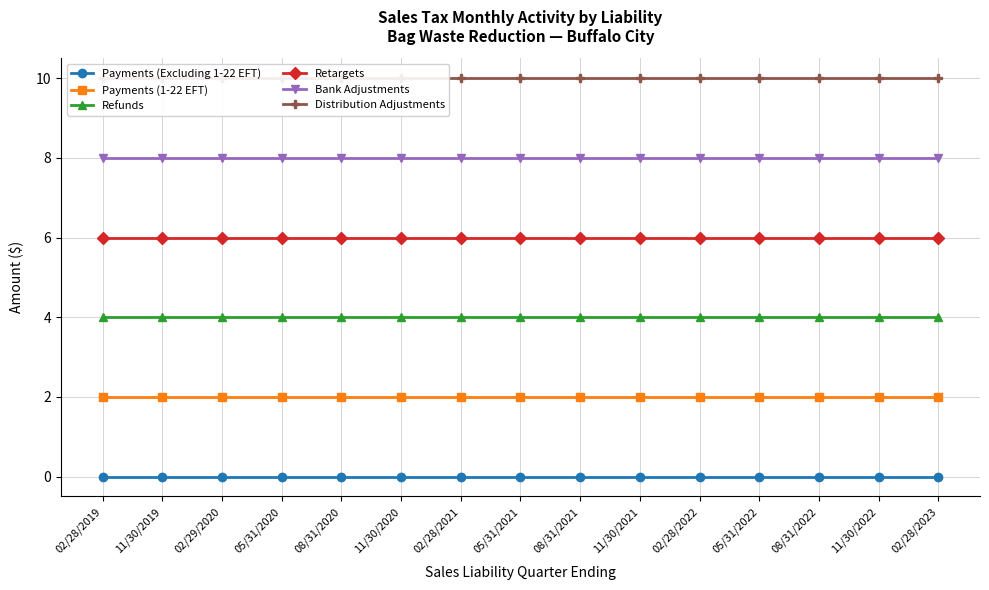

Where is Distribution Adjustments nearest to the value 10?

02/28/2019